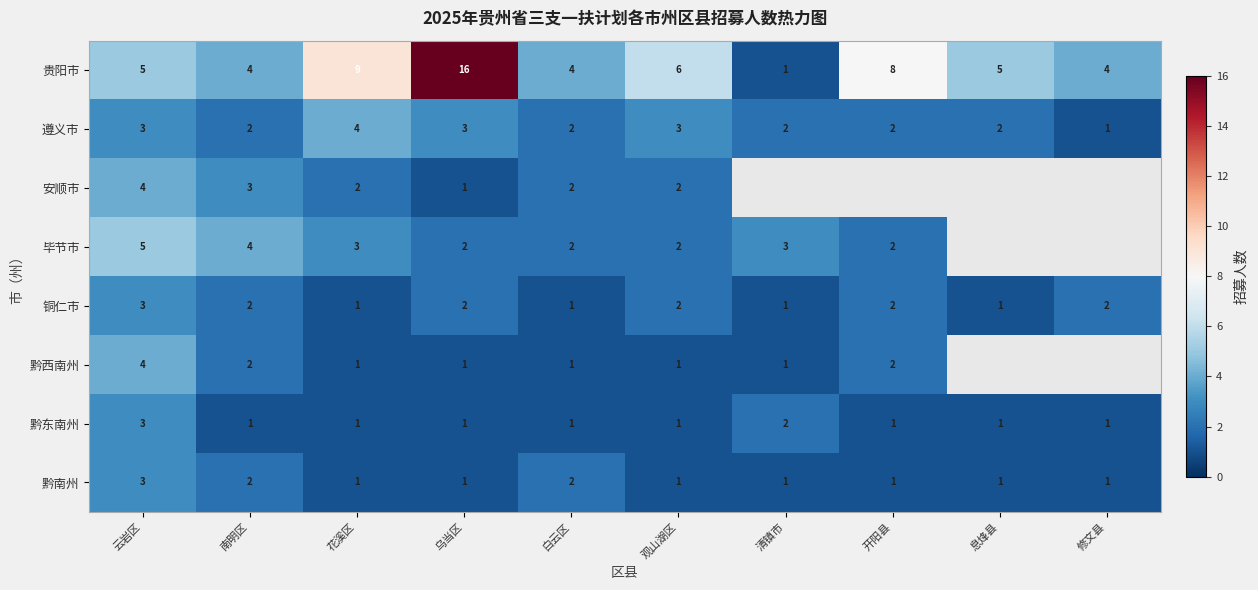

What is the total value across all series at 观山湖区?

18